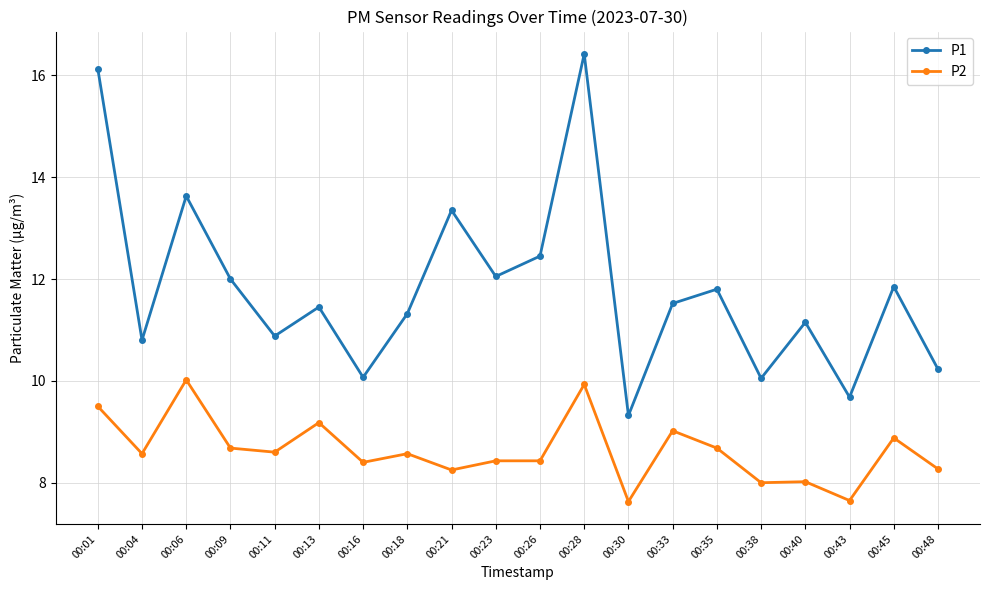

Count the number of data series in this chart.

2